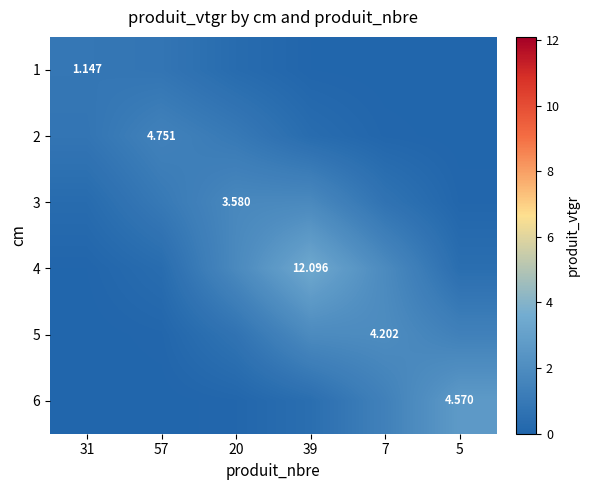

Is the value of 4 at 20 greater than the value of 6 at 39?

Yes